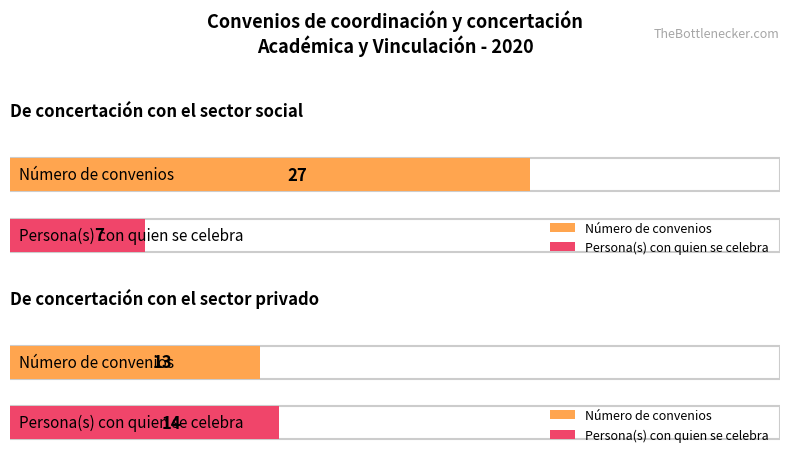

What position from the left is Sector Privado?

2